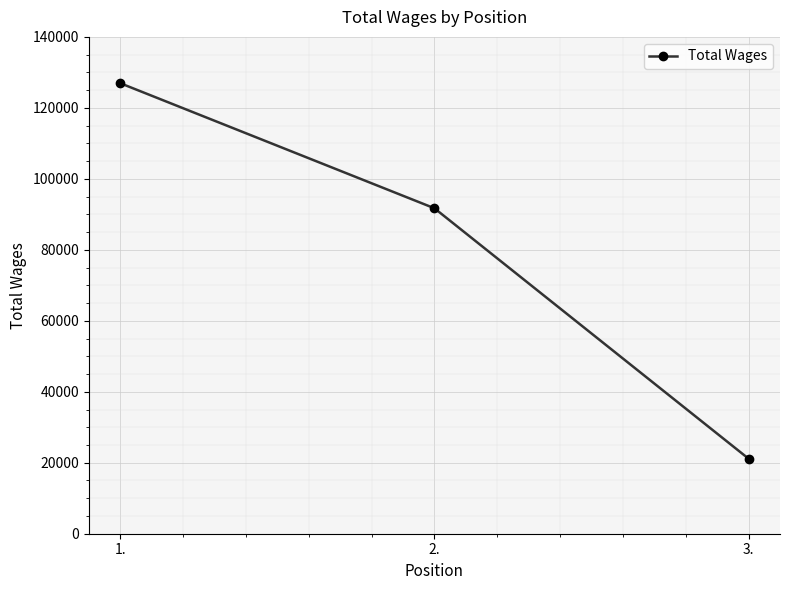

Between 2. and 3., which is larger?

2.